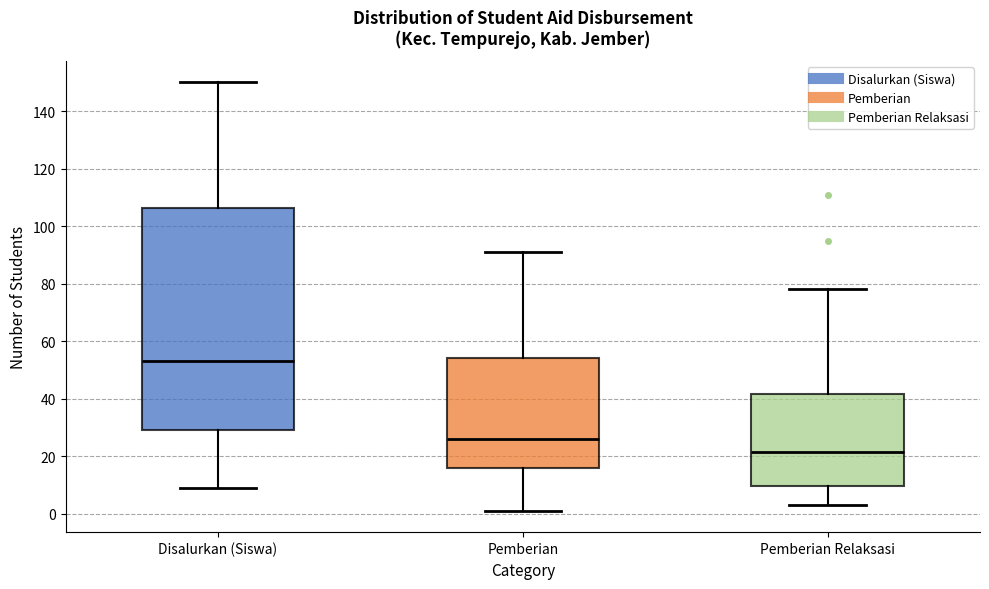

Where does the median line of the box for Disalurkan (Siswa) sit on the y-axis? The values are not printed on the chart, so give them approximately, as read against the axis.

54